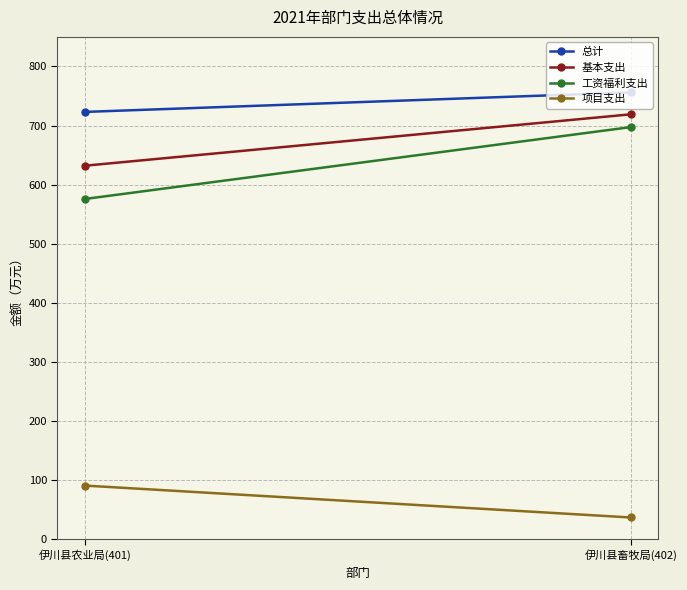

What is the sum of all 项目支出 values?

128.0